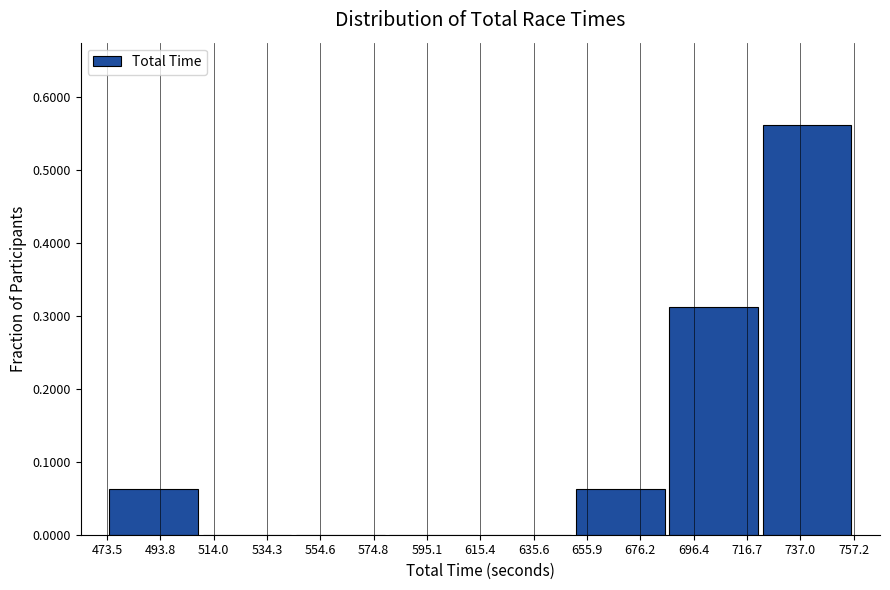

Reading left to right, list every bar in this chart as the range it spans on the x-axis followed by its height. Neither the bar edges nor the heights are printed on the chart, so give them approximately, as read against the axes.

475 to 510: 0.06
510 to 545: 0
545 to 580: 0
580 to 615: 0
615 to 650: 0
650 to 685: 0.06
685 to 720: 0.31
720 to 755: 0.56